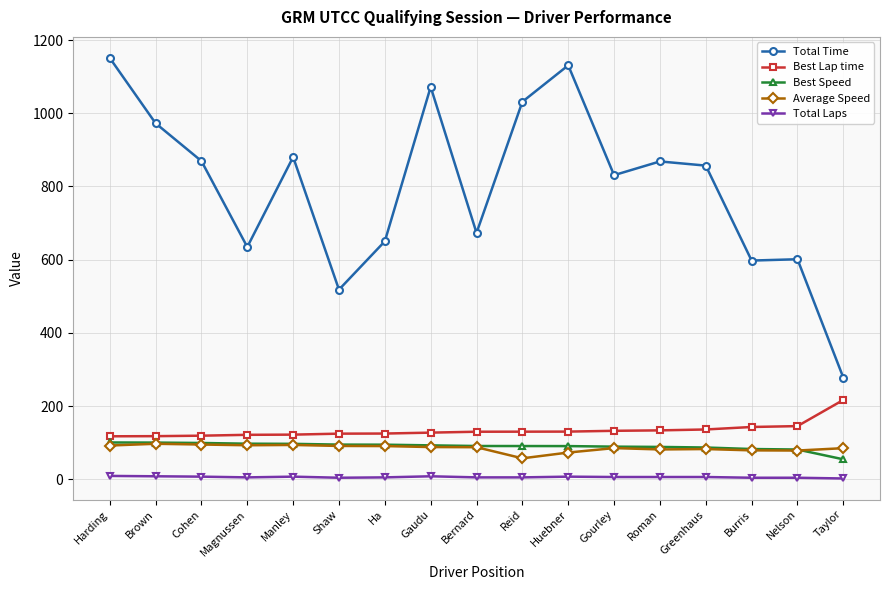

The value of Best Lap time at Reid is 129.9. True or false?

True